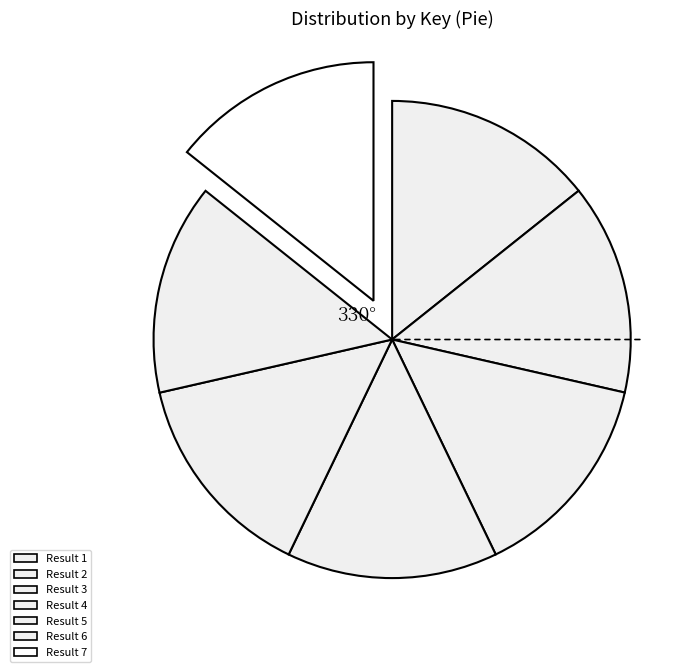

How many slices are in this pie chart?

7